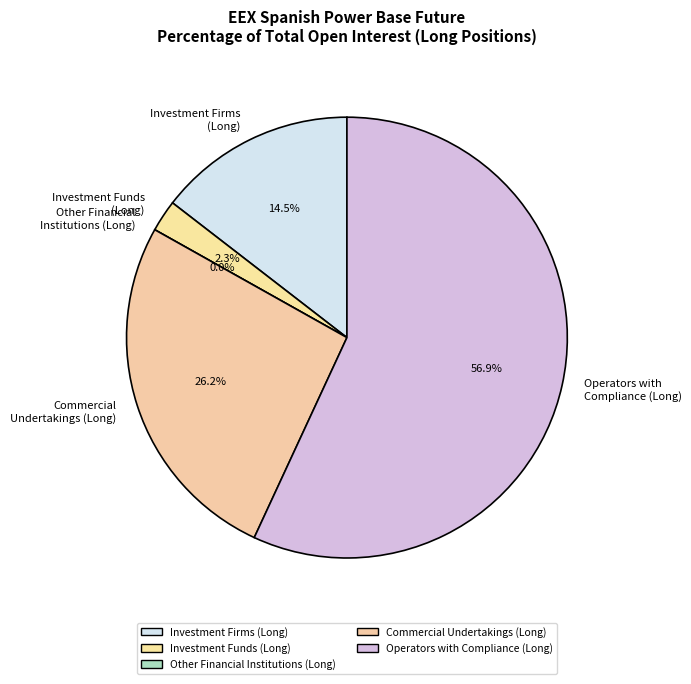

How many segments does this pie chart have?

5